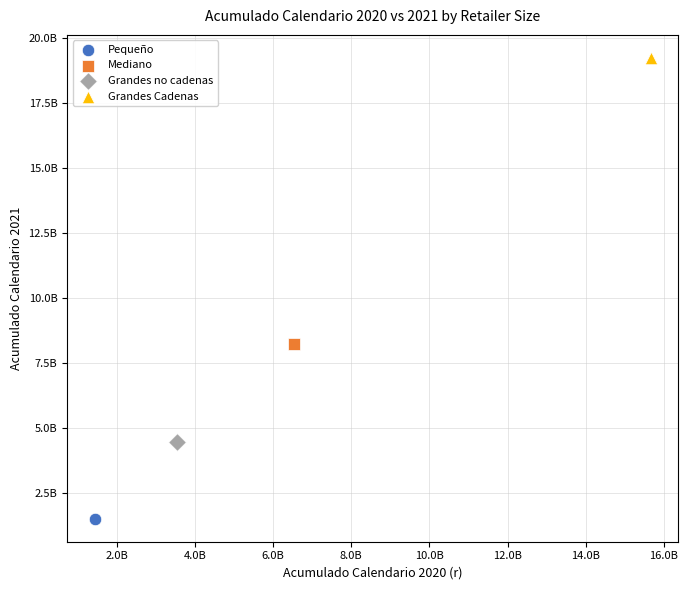

What are all the series names shown in the legend?

Pequeño, Mediano, Grandes no cadenas, Grandes Cadenas